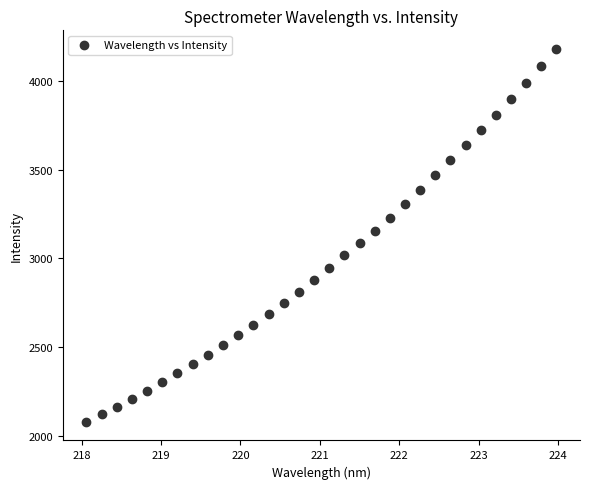

What is the range of X values (max minus min)?

5.9